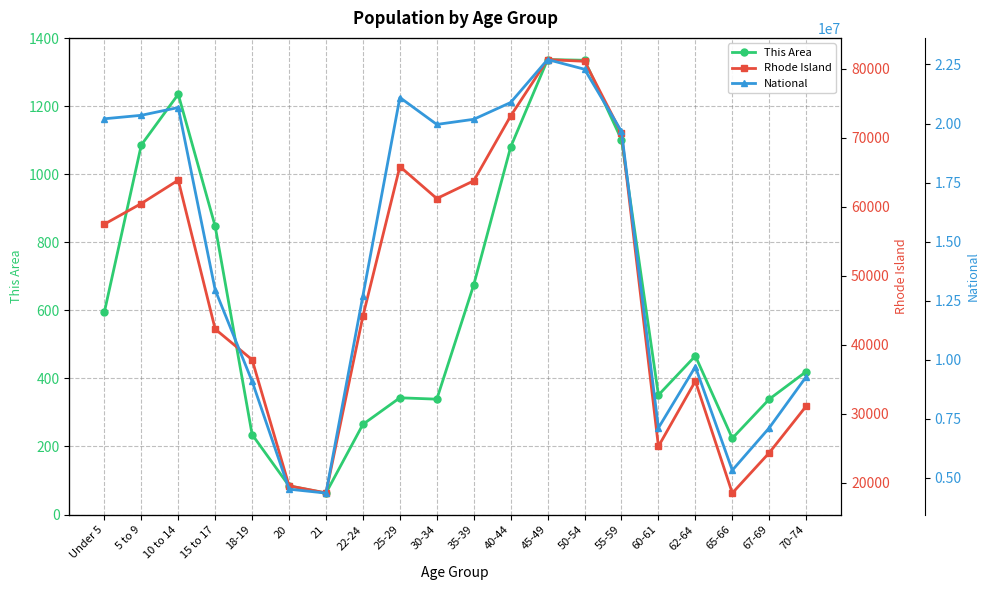

Reading right to left, extract all data points from this chart.

This Area: 420	339	224	466	351	1102	1335	1337	1080	675	339	343	265	63	84	235	847	1235	1086	595
Rhode Island: 31077	24319	18483	34705	25250	70634	81050	81300	73130	63730	61163	65799	44122	18508	19537	37802	42244	63824	60440	57448
National: 9278166	7115361	5319902	9704197	7113727	19664805	22298125	22708591	20890964	20179642	19962099	21101849	12712576	4354294	4519129	9086089	12954254	20677194	20348657	20201362